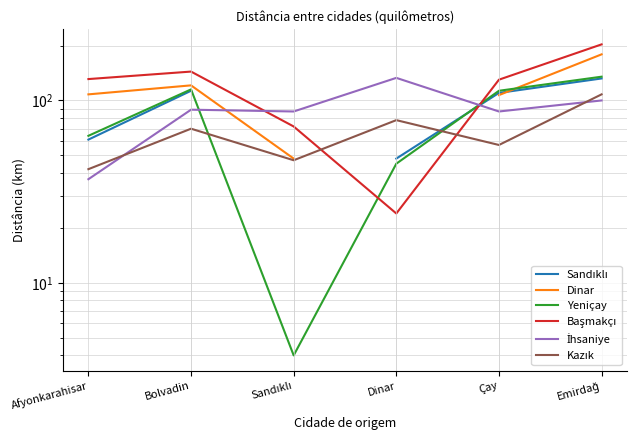

How many times do Sandıklı and Kazık cross each other?

1